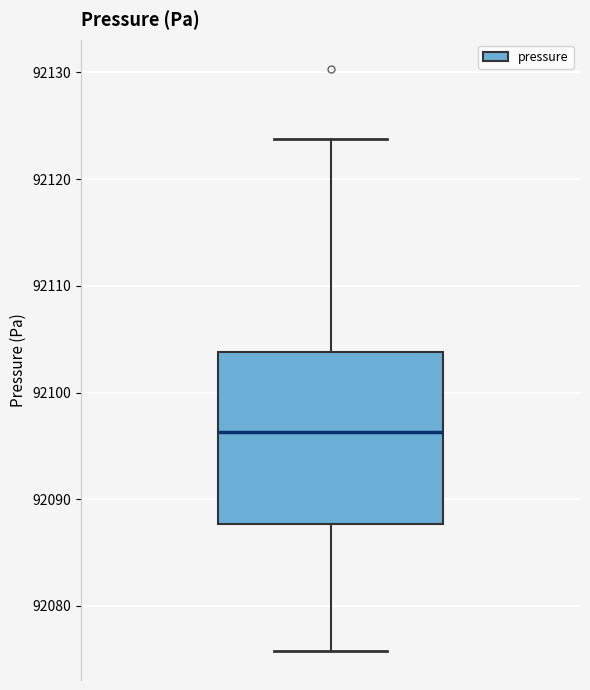

Transcribe this box plot: give where the median line is, the range the box spans, and where the two whiskers end, as read against the y-axis. The values are not printed on the chart, so give them approximately, as read against the axis.

median 92096, box 92088 to 92104, whiskers 92076 to 92124